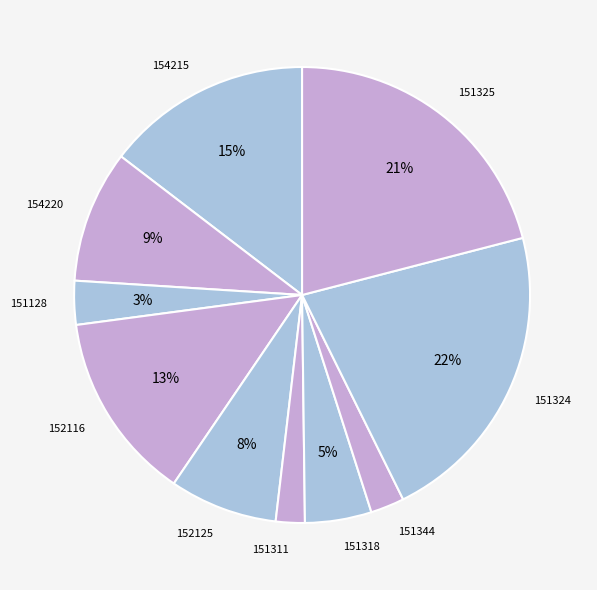

To the nearest percent, what percentage of the pie is 151128?

3%